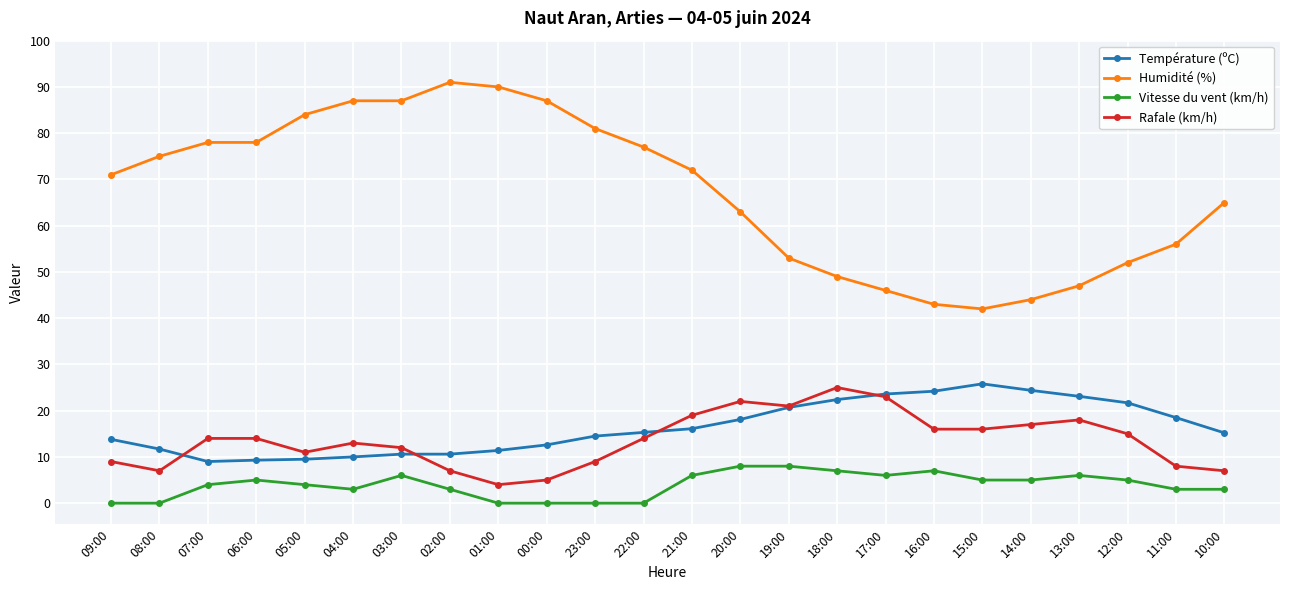

Count the number of categories in the chart.

24